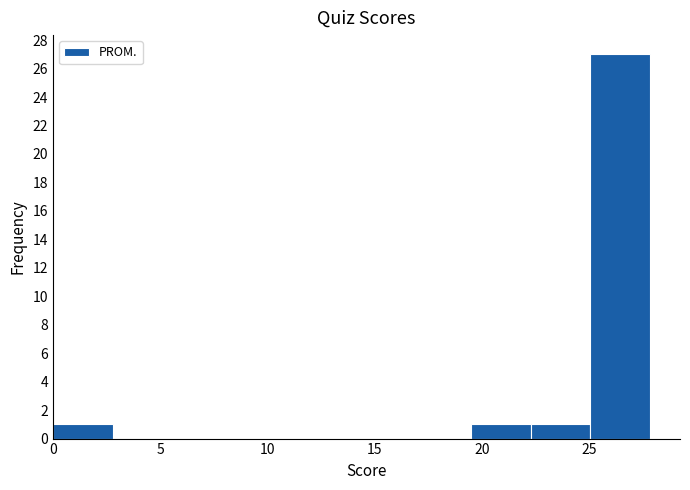

How tall is the bar that spans 25.0 to 28.0 on the x-axis? Neither the bar edges nor the heights are printed on the chart, so give them approximately, as read against the axes.

27